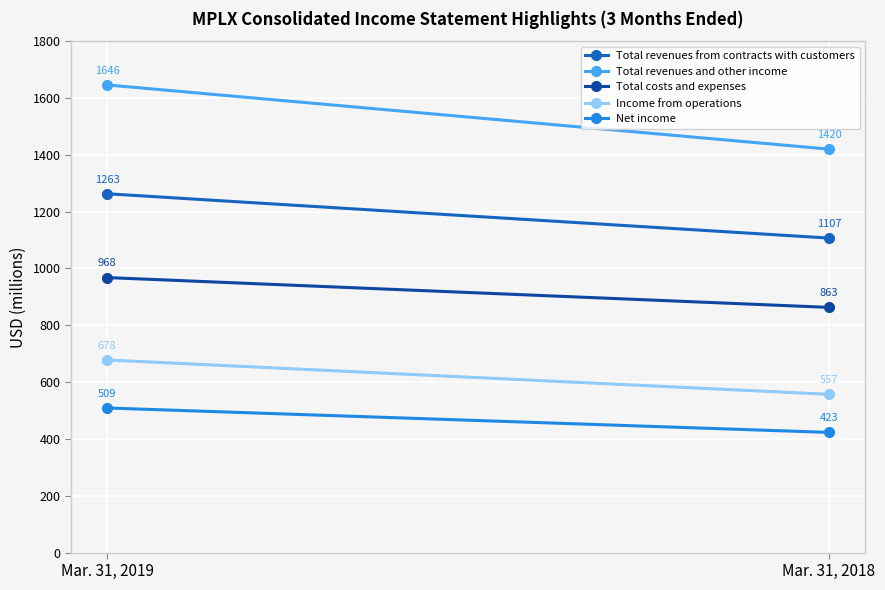

Which series has the widest spread of values?

Total revenues and other income